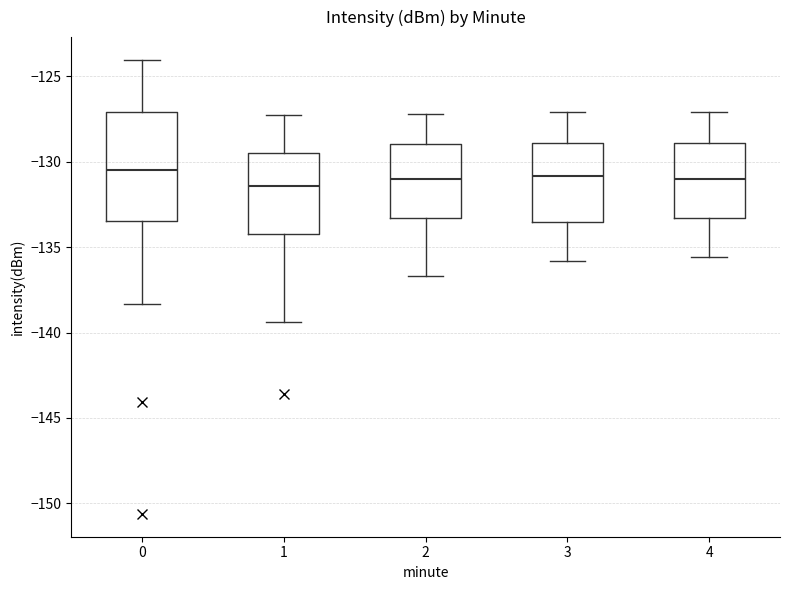

Reading left to right, transcribe this box plot: for each box, give where its median line is, the range the box spans, and where its two whiskers end, as read against the y-axis. The values are not printed on the chart, so give them approximately, as read against the axis.

0: median -130.5, box -133.5 to -127.0, whiskers -138.5 to -124.0
1: median -131.5, box -134.5 to -129.5, whiskers -139.5 to -127.5
2: median -131.0, box -133.5 to -129.0, whiskers -136.5 to -127.0
3: median -131.0, box -133.5 to -129.0, whiskers -136.0 to -127.0
4: median -131.0, box -133.5 to -129.0, whiskers -135.5 to -127.0